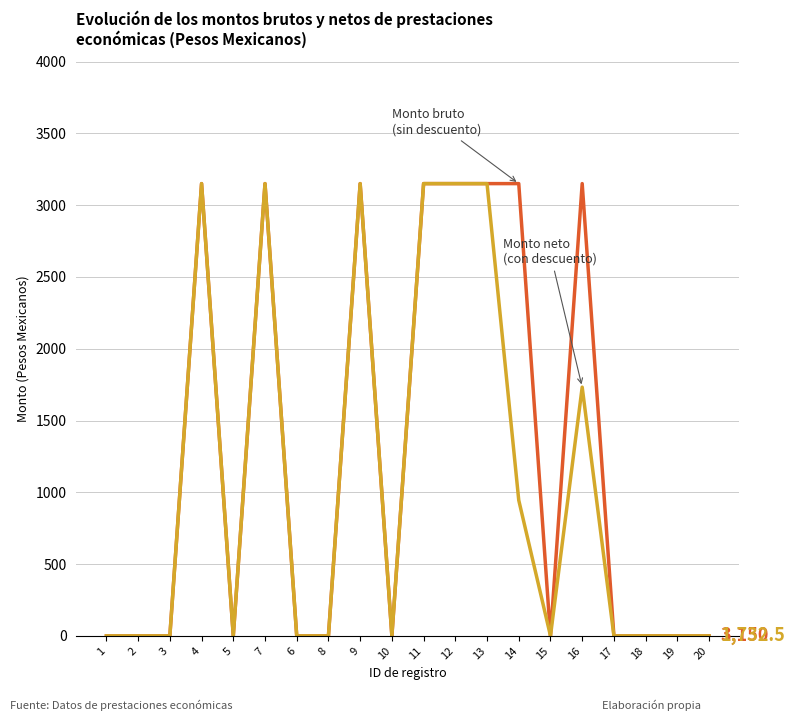

What is the spread (max minus min) of values at 14?

2205.0